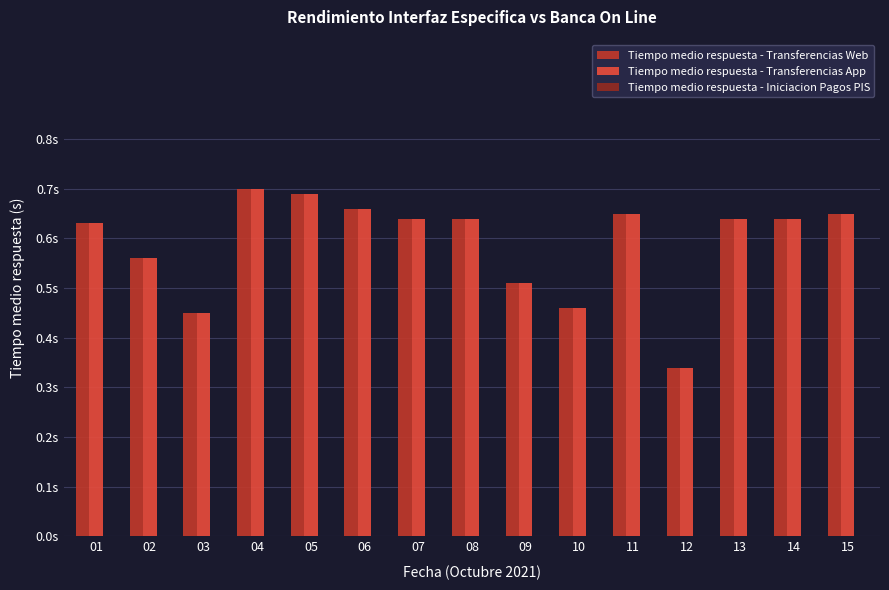

What is the total value across all series at 15?

1.3